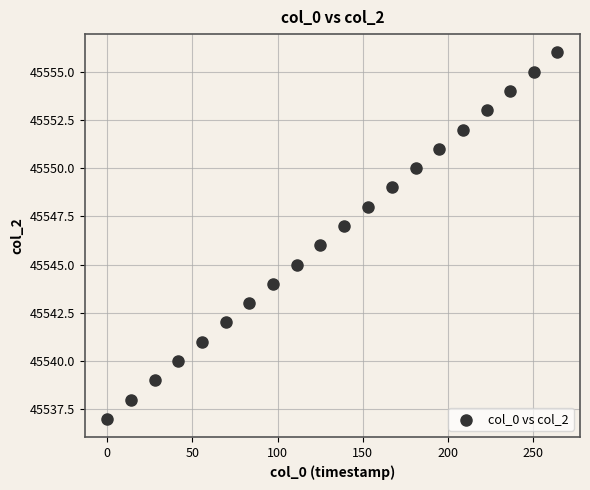

What is the range of Y values (max minus min)?

19